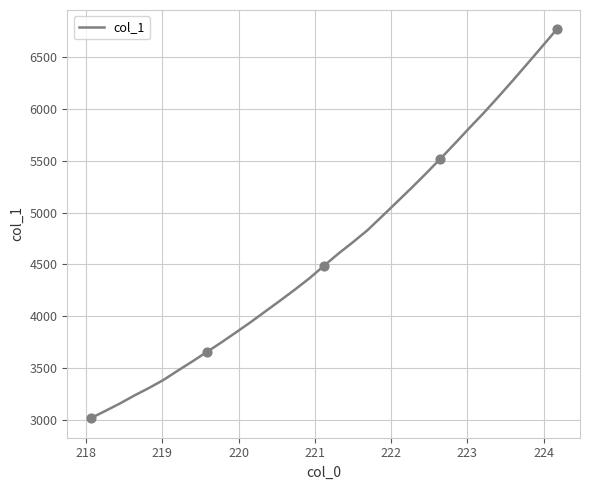

What is the difference between the maximum and minimum values?

3748.2